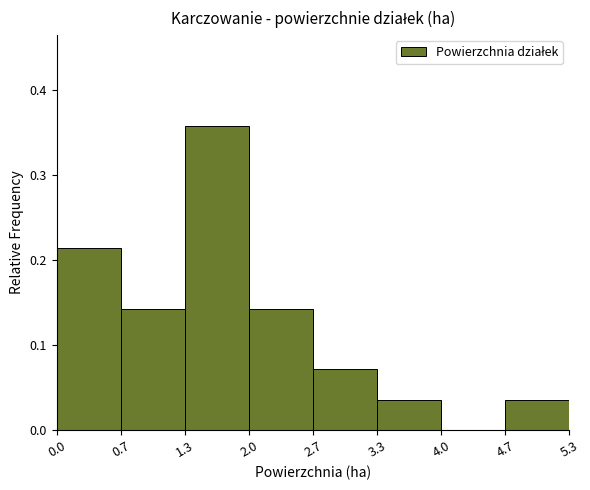

Reading left to right, list every bar in this chart as the range it spans on the x-axis followed by its height. The values are not printed on the chart, so give them approximately, as read against the axis.

0.0 to 0.7: 0.21
0.7 to 1.3: 0.14
1.3 to 2.0: 0.36
2.0 to 2.7: 0.14
2.7 to 3.3: 0.07
3.3 to 4.0: 0.04
4.0 to 4.7: 0
4.7 to 5.3: 0.04